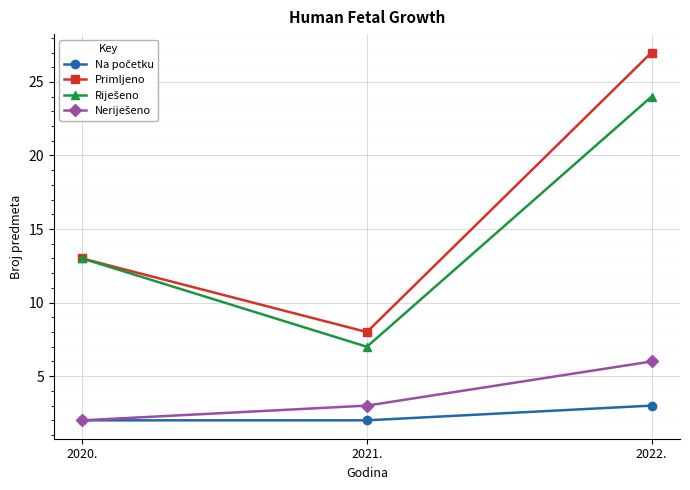

Which series has the largest total across all categories?

Primljeno